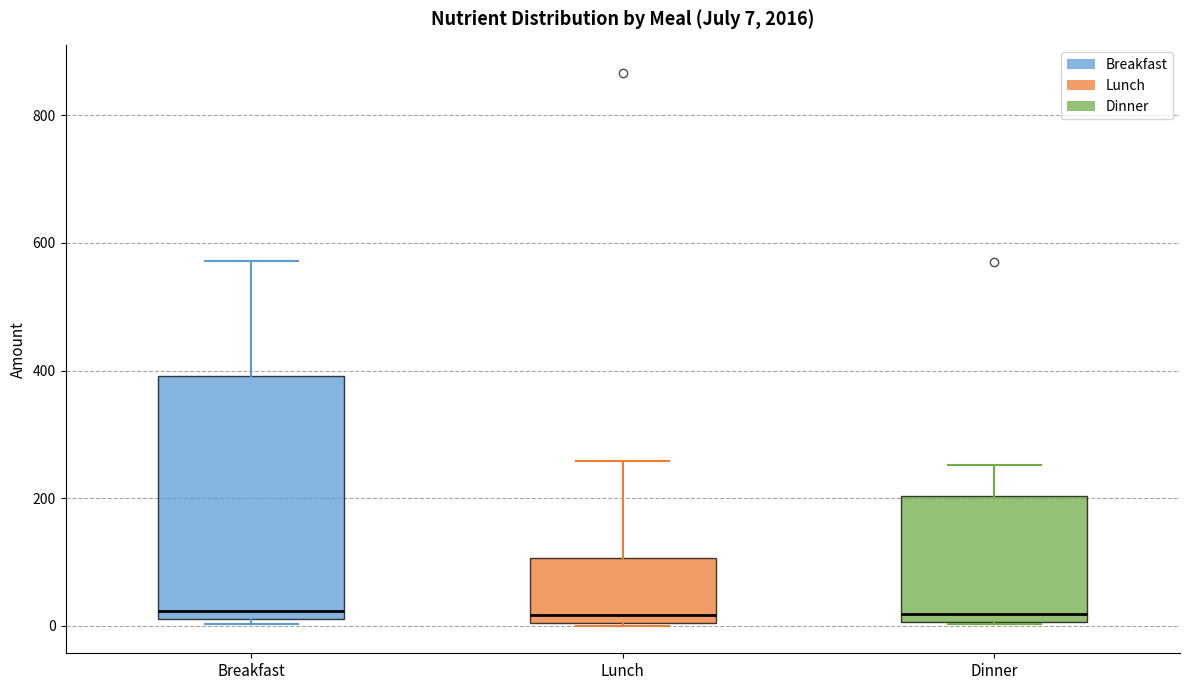

Comparing the boxes themselves (not the whiskers), which one is the tallest?

Breakfast